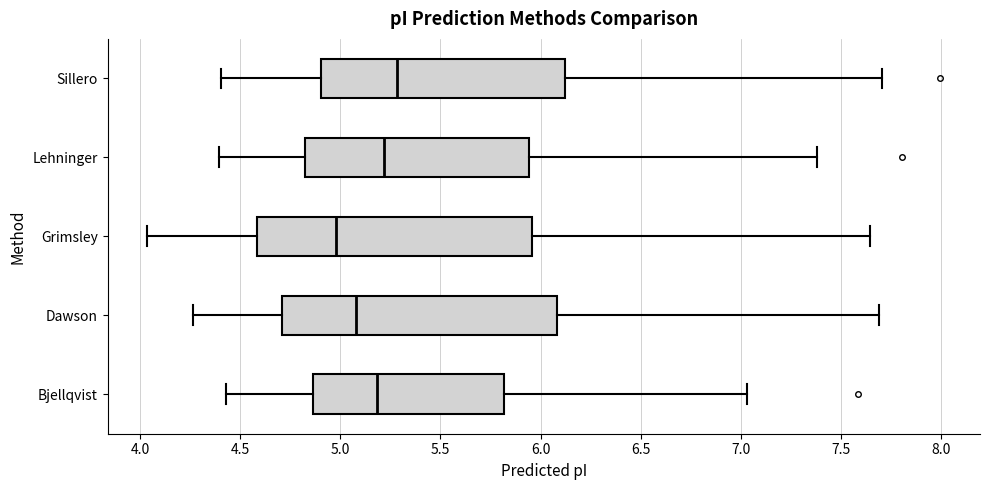

Where is the right edge of the box for Sillero on the x-axis? The values are not printed on the chart, so give them approximately, as read against the axis.

6.10